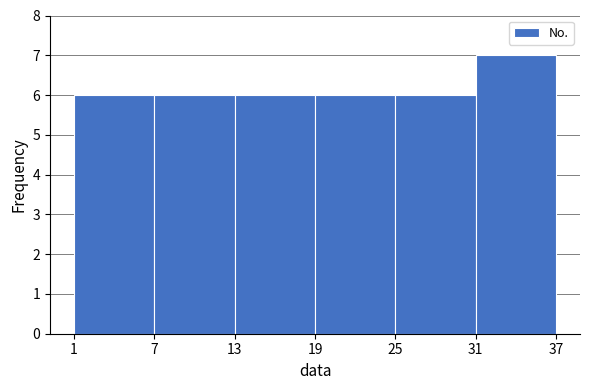

How tall is the bar that spans 25 to 31 on the x-axis? The values are not printed on the chart, so give them approximately, as read against the axis.

6